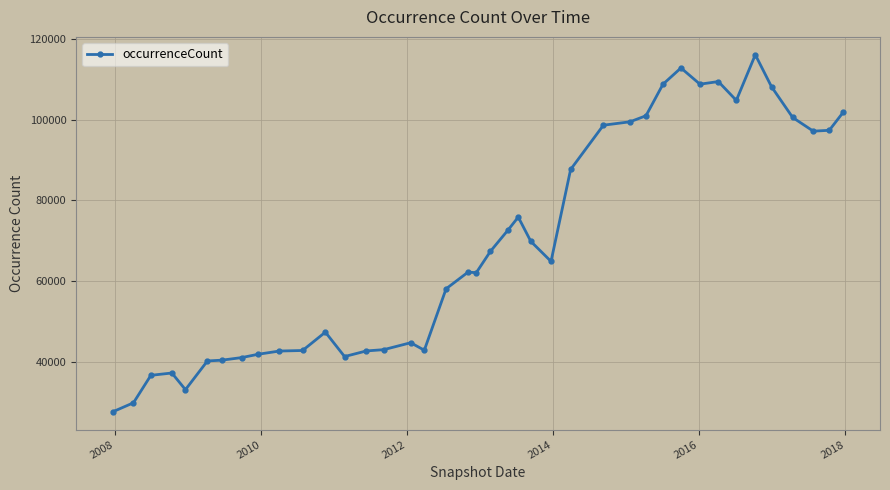

How many lines are shown in the chart?

1